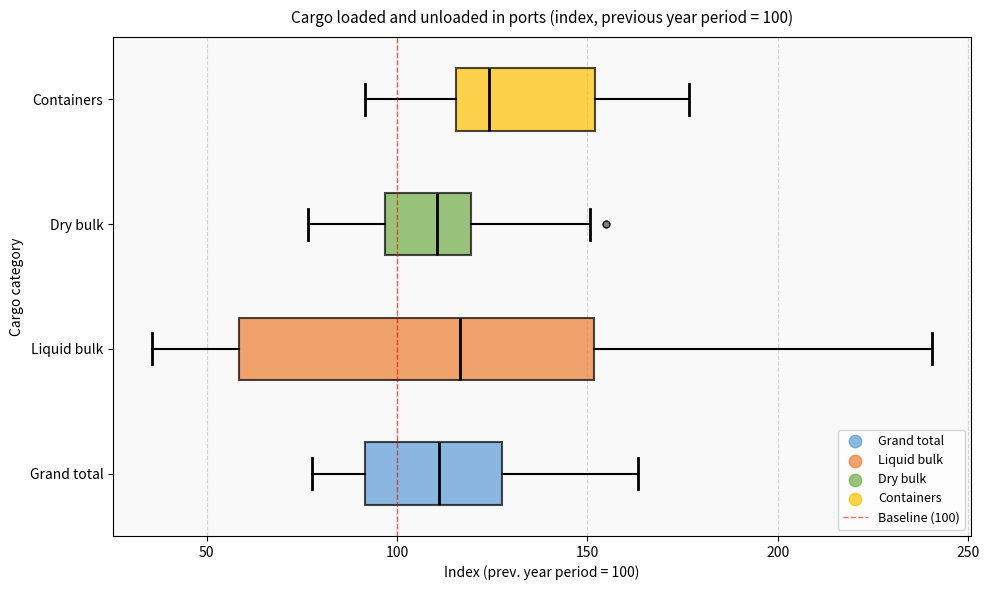

Comparing the boxes themselves (not the whiskers), which one is the widest?

Liquid bulk